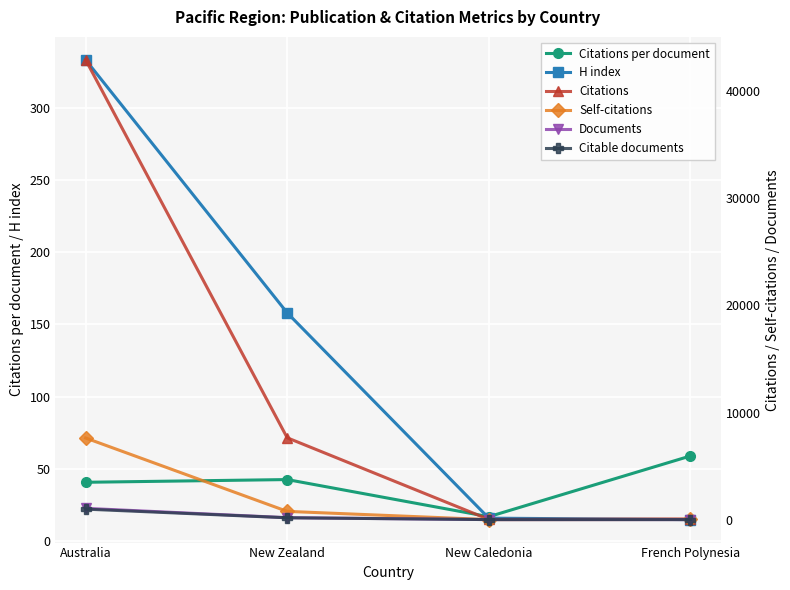

Reading left to right, list all the values displayed in this chart.

Citations per document: 40.8	42.7	17.0	59.0
H index: 333.0	158.0	16.0	15.0
Citations: 42936.0	7641.0	17.0	59.0
Self-citations: 7620.0	767.0	0.0	11.0
Documents: 1052.0	179.0	1.0	1.0
Citable documents: 978.0	170.0	1.0	1.0